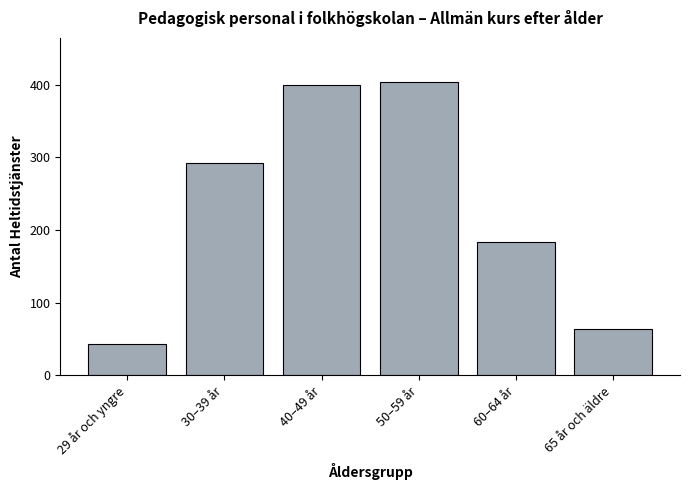

Reading left to right, transcribe all the data shown in this chart.

43.7	292.7	399.8	403.9	184.3	63.5